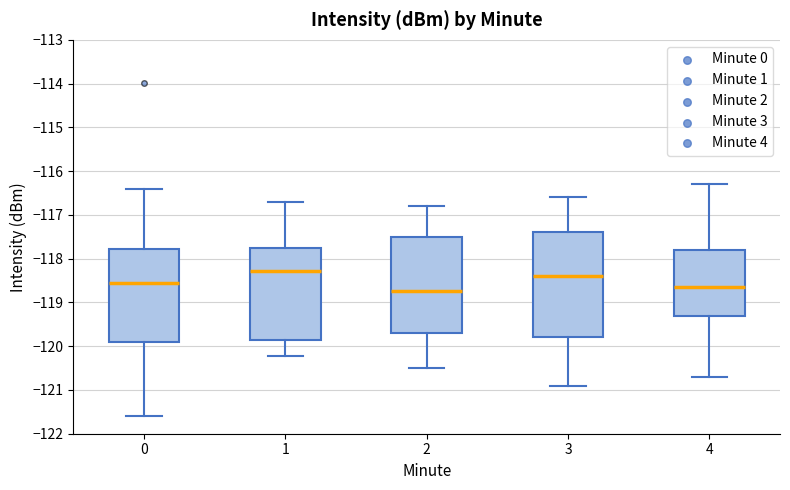

Reading left to right, transcribe this box plot: for each box, give where its median line is, the range the box spans, and where its two whiskers end, as read against the y-axis. The values are not printed on the chart, so give them approximately, as read against the axis.

0: median -118.6, box -119.9 to -117.8, whiskers -121.6 to -116.4
1: median -118.3, box -119.9 to -117.7, whiskers -120.2 to -116.7
2: median -118.7, box -119.7 to -117.5, whiskers -120.5 to -116.8
3: median -118.4, box -119.8 to -117.4, whiskers -120.9 to -116.6
4: median -118.6, box -119.3 to -117.8, whiskers -120.7 to -116.3